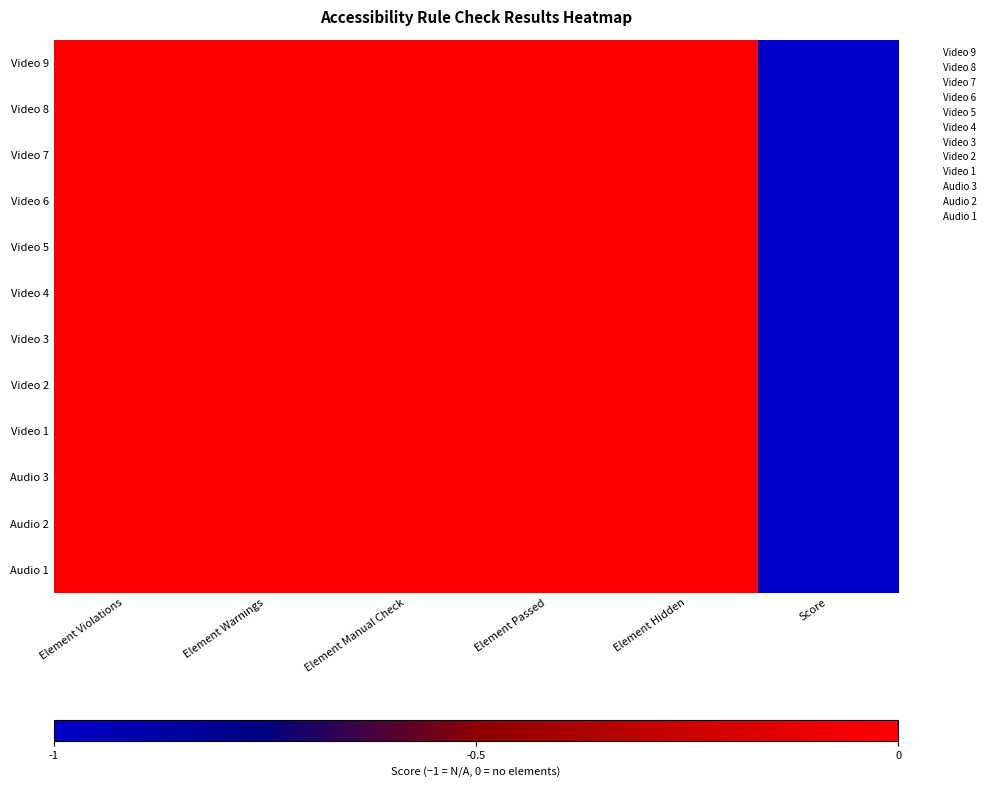

List the series in order of their peak value, highest first.

Video 9, Video 8, Video 7, Video 6, Video 5, Video 4, Video 3, Video 2, Video 1, Audio 3, Audio 2, Audio 1